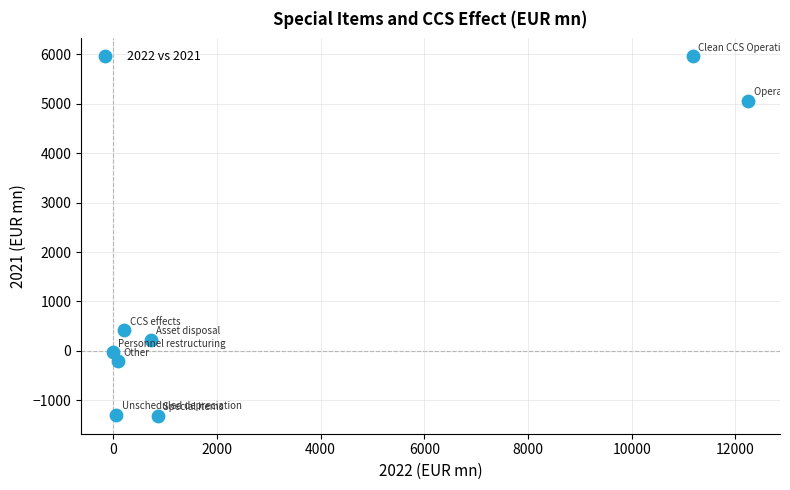

What Y value in the scatter plot is closest to 2323?

418